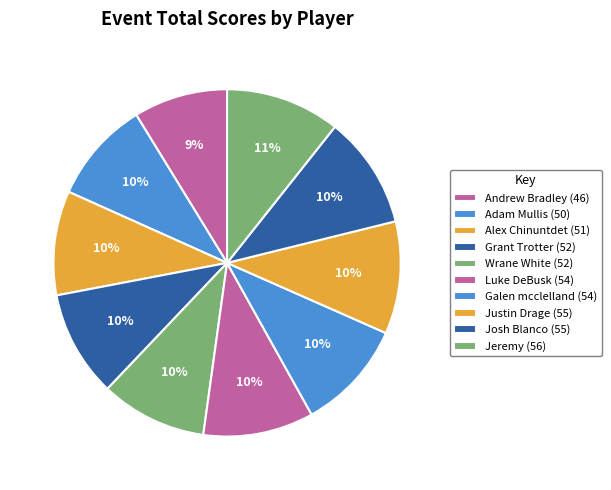

To the nearest percent, what portion does Jeremy represent?

11%